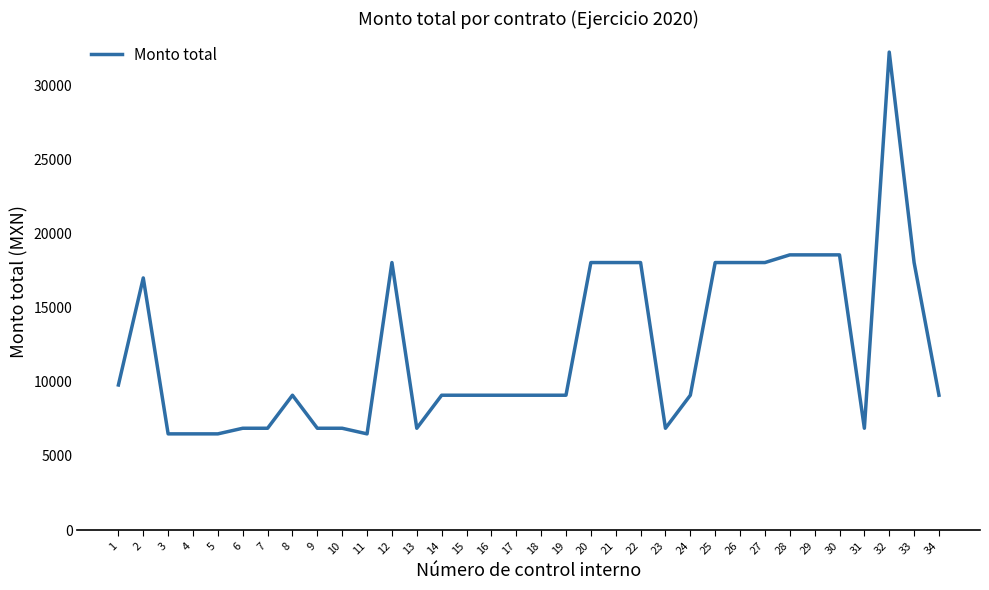

What is the maximum value shown in the chart?

32232.5